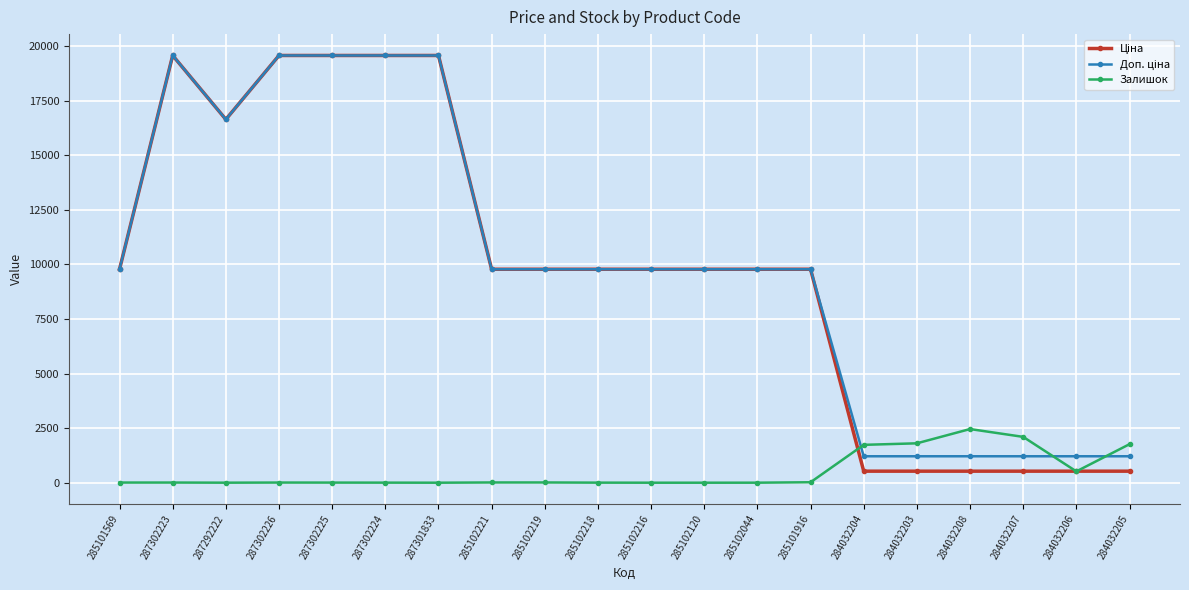

What is the difference between the second highest and second lowest values in the Залишок series?

2099.0